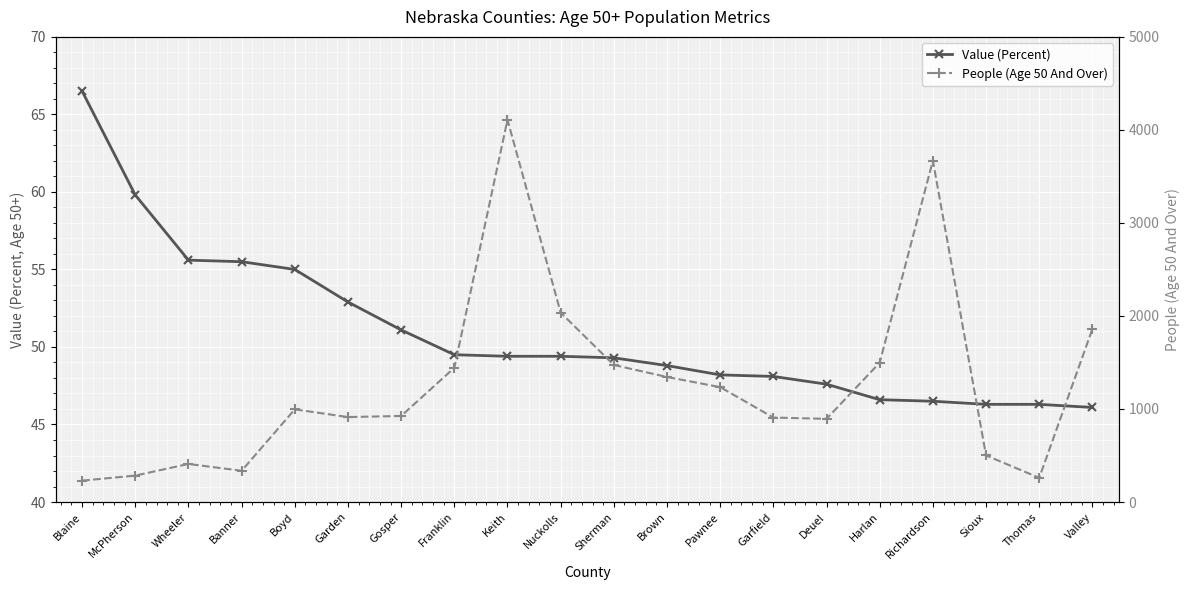

What is the average value of the Value (Percent) series?

50.9